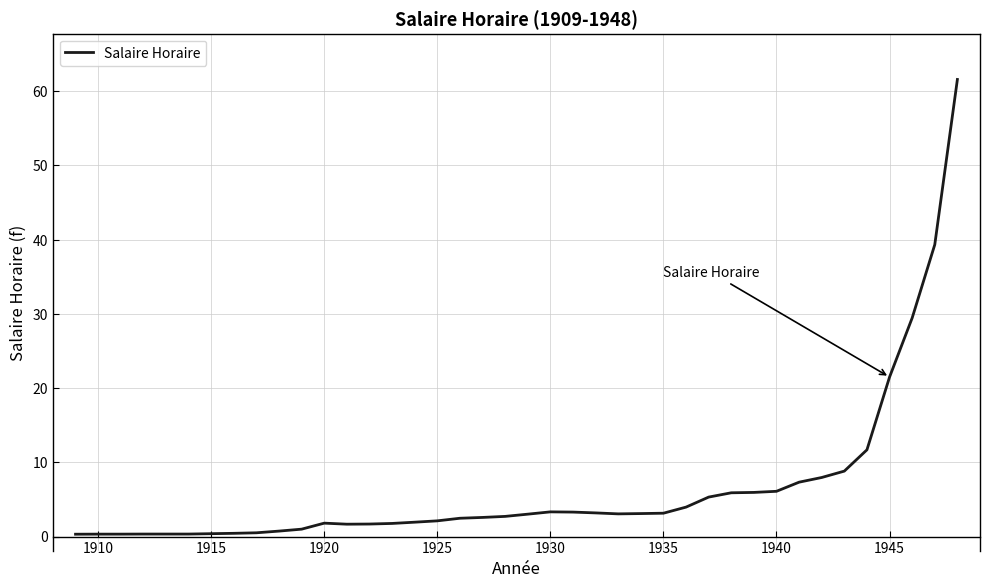

What is the average value?

6.5